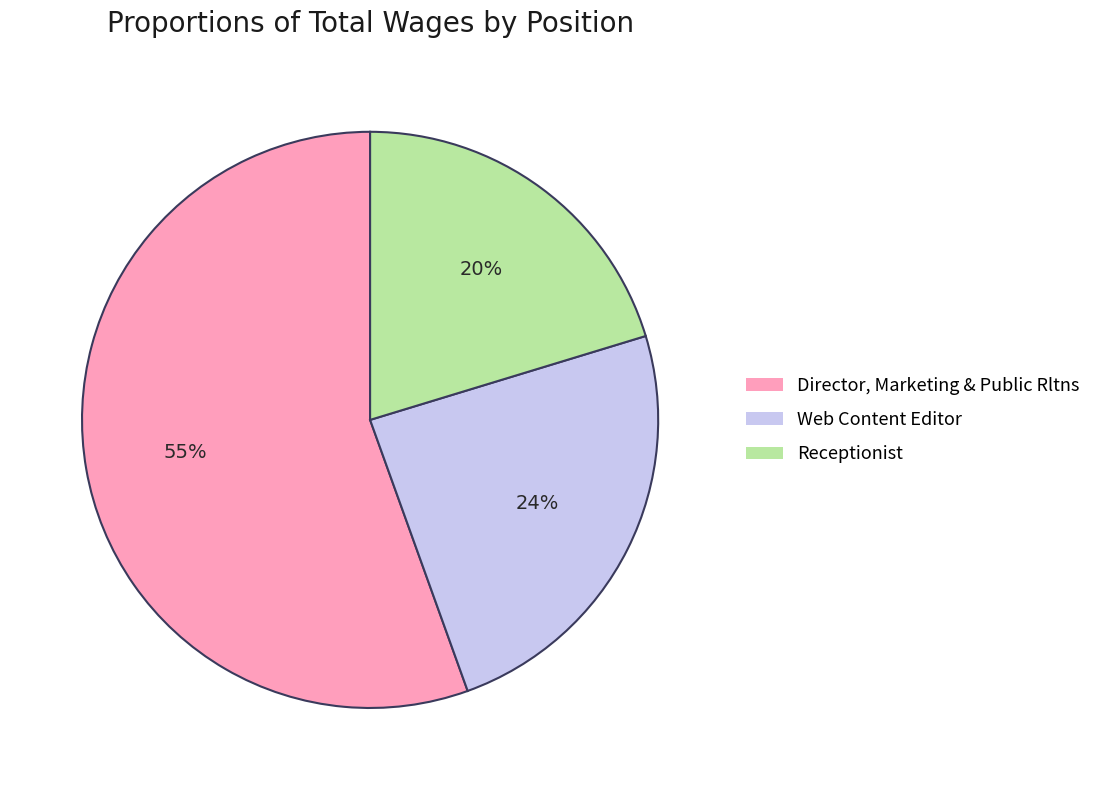

Which slice is the largest?

Director, Marketing & Public Rltns